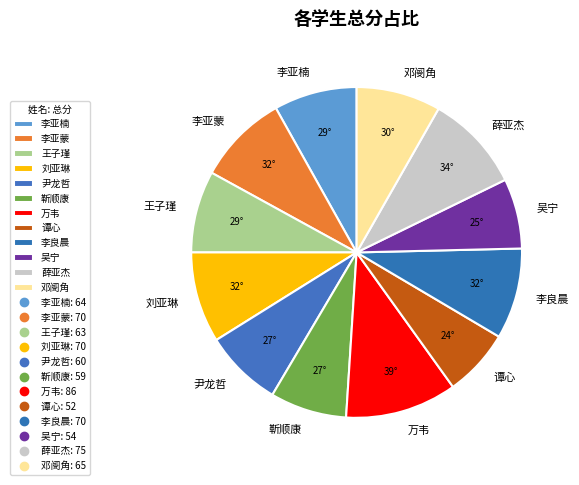

Do 吴宁 and 万韦 together represent more than half of the pie?

No